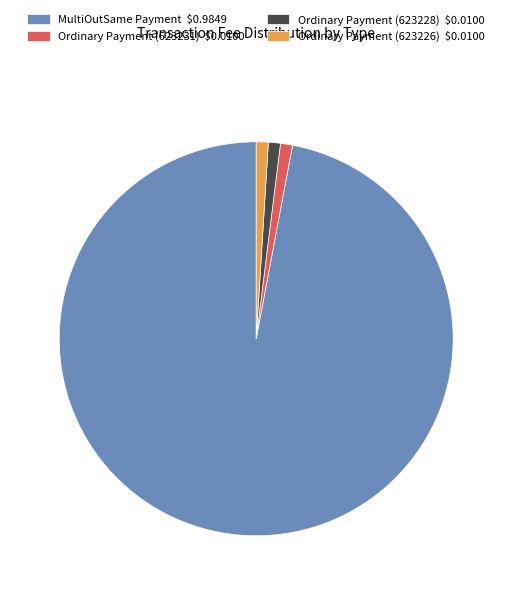

Which slice is the largest?

MultiOutSame Payment